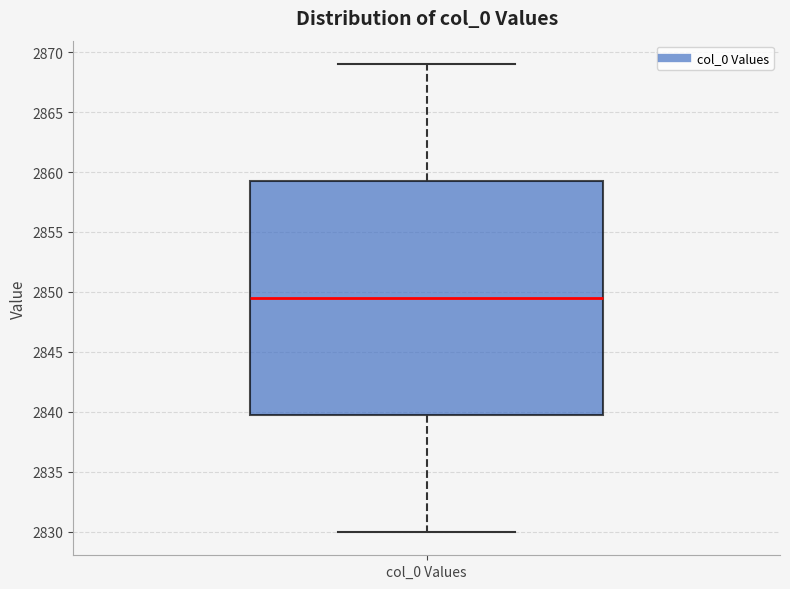

Where is the lower edge of the box for col_0 Values on the y-axis? The values are not printed on the chart, so give them approximately, as read against the axis.

2840.0